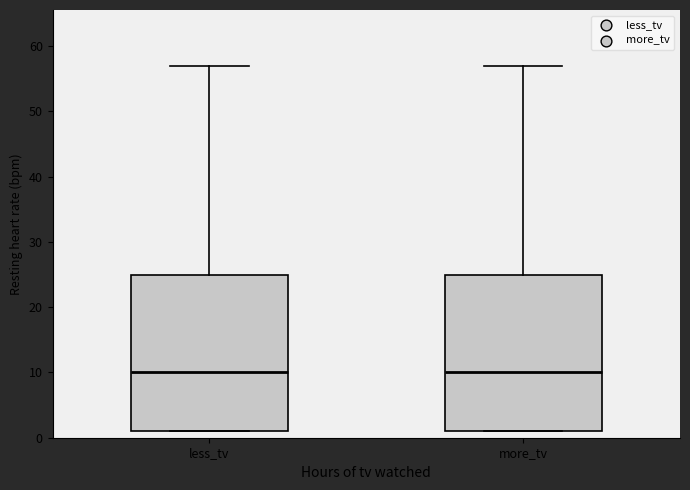

Reading left to right, read every box against the y-axis: the position of its median line, the range the box covers, and the ends of its whiskers. The values are not printed on the chart, so give them approximately, as read against the axis.

less_tv: median 10, box 1 to 25, whiskers 1 to 57
more_tv: median 10, box 1 to 25, whiskers 1 to 57